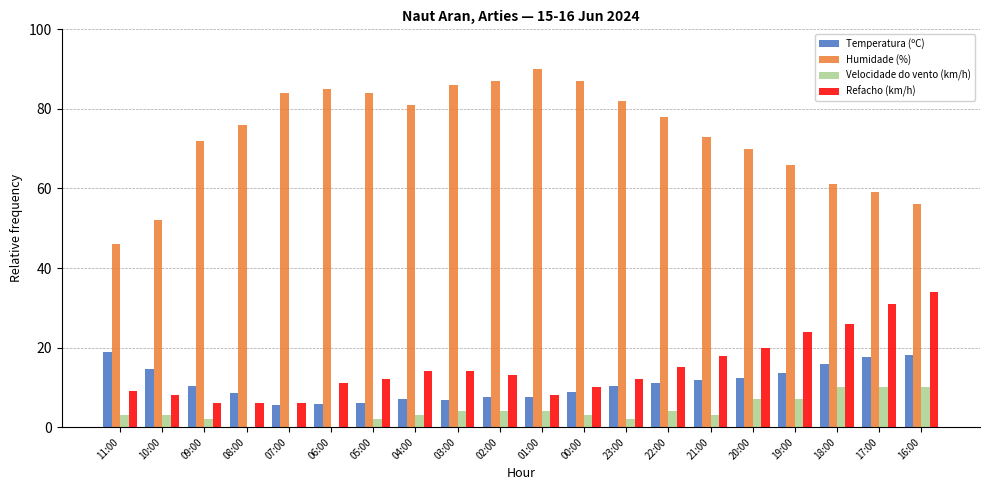

What is the greatest value displayed?

90.0